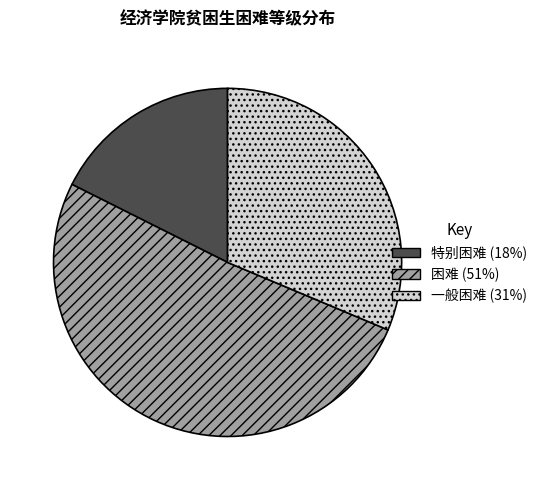

Which has a higher value, 一般困难 or 困难?

困难